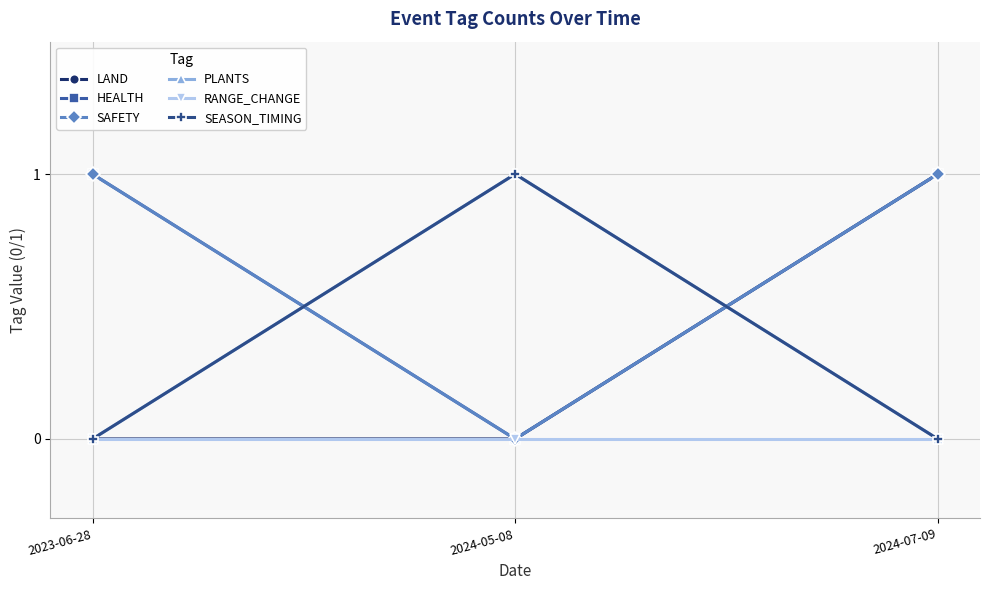

Reading right to left, transcribe all the data shown in this chart.

LAND: 2024-07-09=1	2024-05-08=0	2023-06-28=0
HEALTH: 2024-07-09=1	2024-05-08=0	2023-06-28=1
SAFETY: 2024-07-09=1	2024-05-08=0	2023-06-28=1
PLANTS: 2024-07-09=0	2024-05-08=1	2023-06-28=0
RANGE_CHANGE: 2024-07-09=0	2024-05-08=0	2023-06-28=0
SEASON_TIMING: 2024-07-09=0	2024-05-08=1	2023-06-28=0